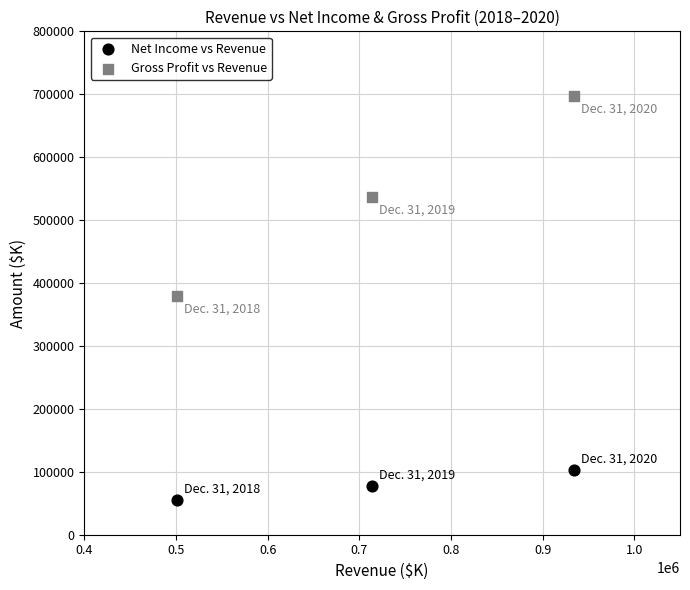

Which series has the widest spread of Y values?

Gross Profit vs Revenue